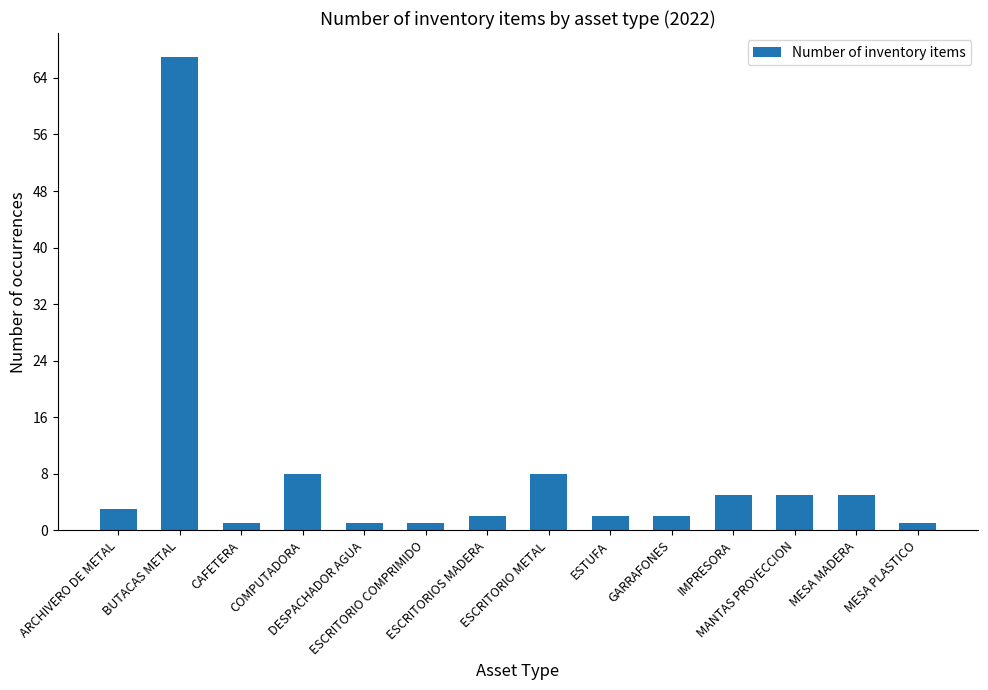

What is the ratio of the value at CAFETERA to the value at DESPACHADOR AGUA?

1.0